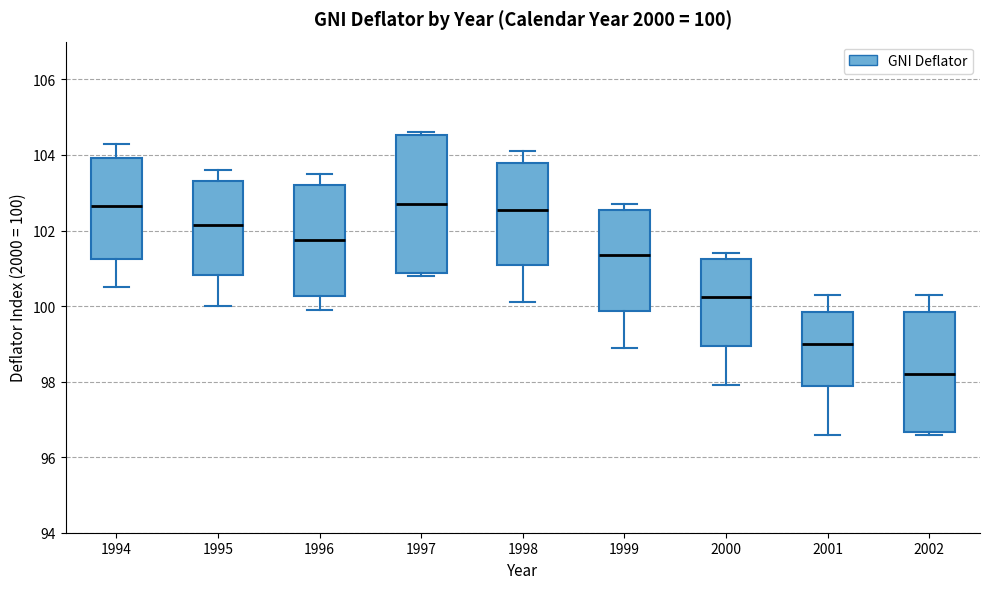

Comparing the boxes themselves (not the whiskers), which one is the tallest?

1997